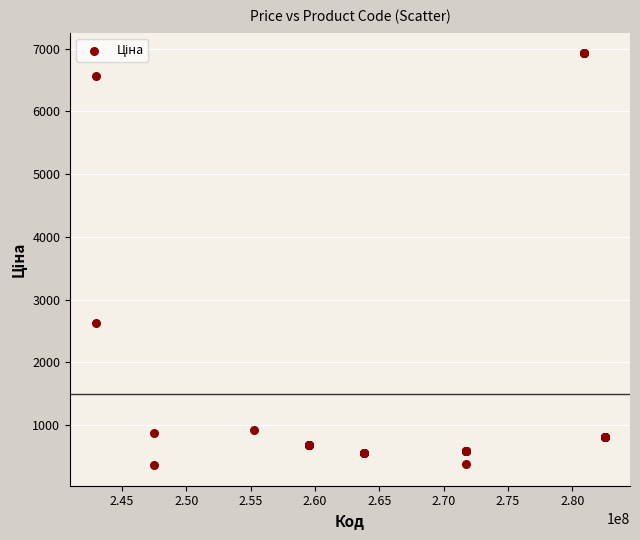

What Y value in the scatter plot is closest to 3645?

2627.5